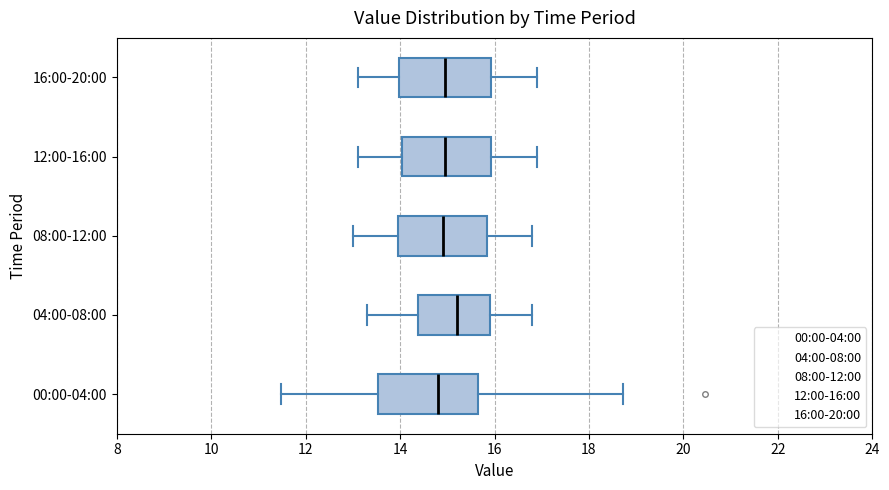

Reading bottom to top, read every box against the x-axis: the position of its median line, the range the box covers, and the ends of its whiskers. The values are not printed on the chart, so give them approximately, as read against the axis.

00:00-04:00: median 14.8, box 13.6 to 15.6, whiskers 11.4 to 18.8
04:00-08:00: median 15.2, box 14.4 to 16.0, whiskers 13.4 to 16.8
08:00-12:00: median 15.0, box 14.0 to 15.8, whiskers 13.0 to 16.8
12:00-16:00: median 15.0, box 14.0 to 16.0, whiskers 13.2 to 17.0
16:00-20:00: median 15.0, box 14.0 to 16.0, whiskers 13.2 to 17.0